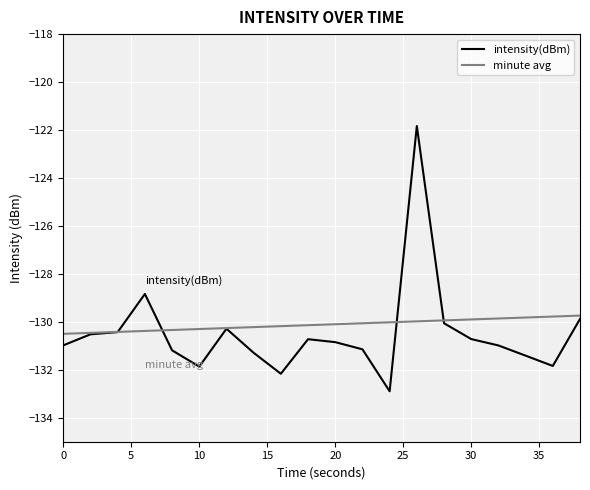

Which series has the largest range (max minus min)?

intensity(dBm)